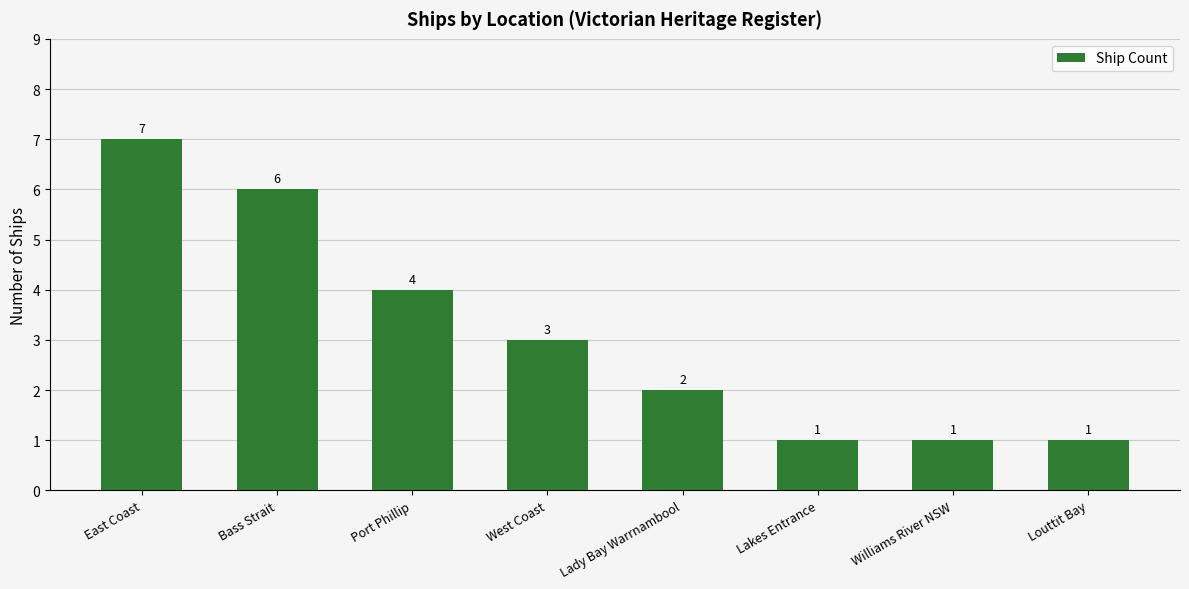

Reading left to right, list all the values displayed in this chart.

East Coast=7	Bass Strait=6	Port Phillip=4	West Coast=3	Lady Bay Warrnambool=2	Lakes Entrance=1	Williams River NSW=1	Louttit Bay=1